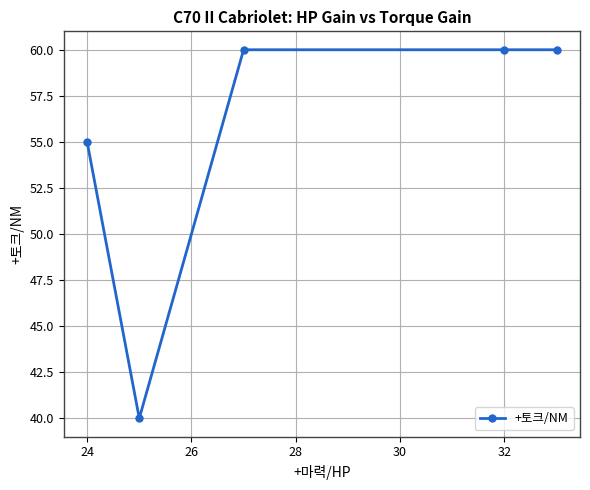

True or false: there are more than 2 points higher than both neighbors.

False